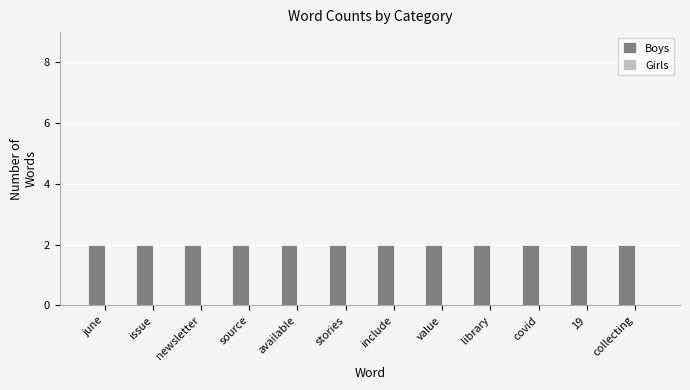

Which series has the largest total across all categories?

Boys